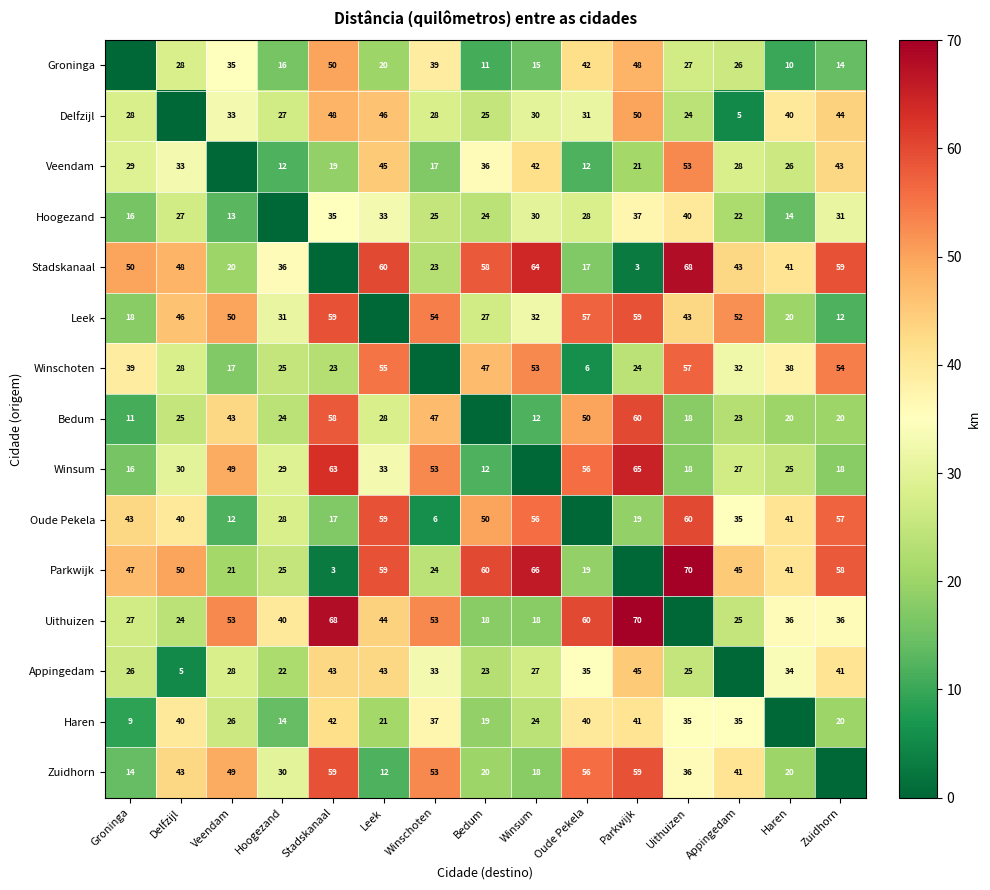

Which label corresponds to the largest value in the chart?

Uithuizen